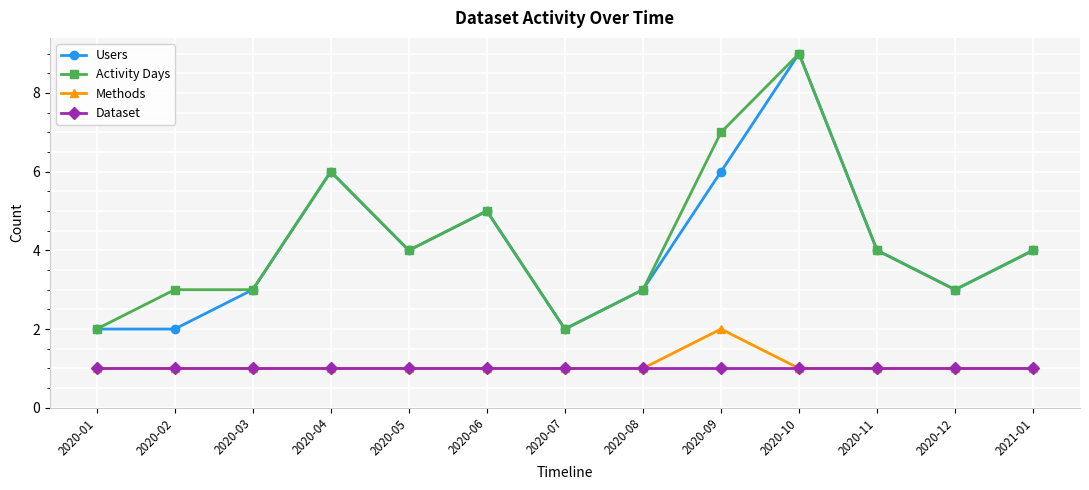

How many Users values are between 3 and 5?

7